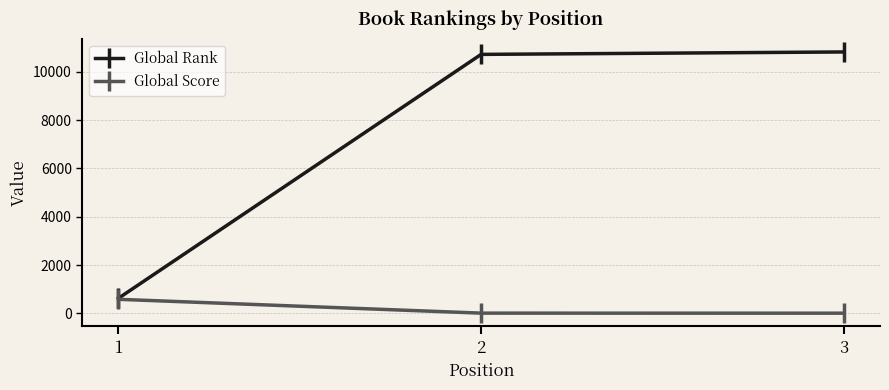

List the series in order of their overall mean, lowest first.

Global Score, Global Rank